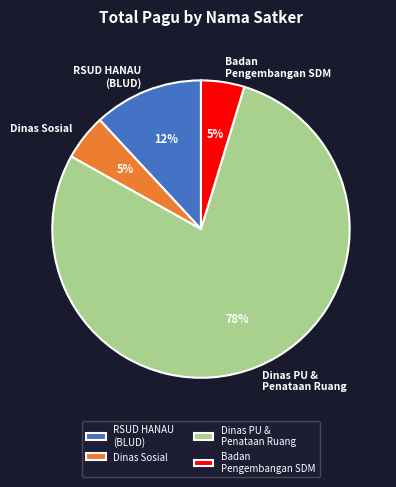

To the nearest percent, what is the average slice percentage?

25%